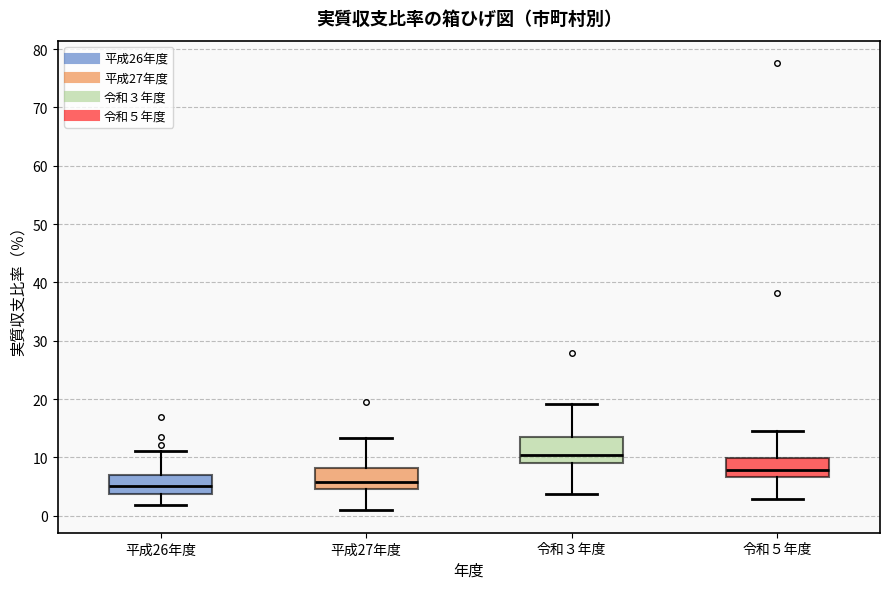

Where does the lower whisker of the box for 平成27年度 end on the y-axis? The values are not printed on the chart, so give them approximately, as read against the axis.

1